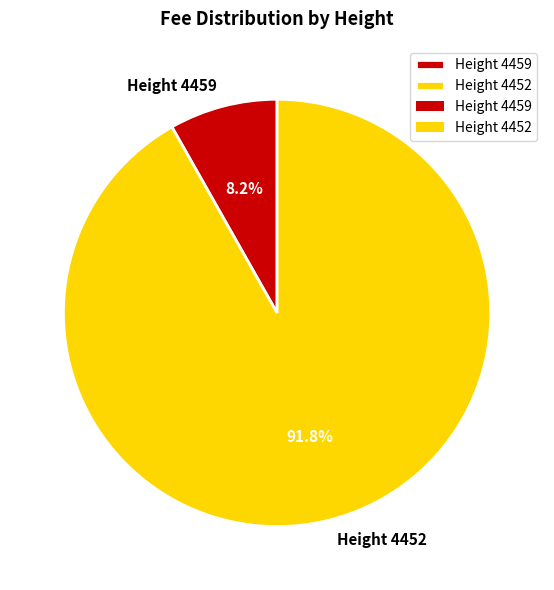

Does Height 4452 represent more than half of the total?

Yes